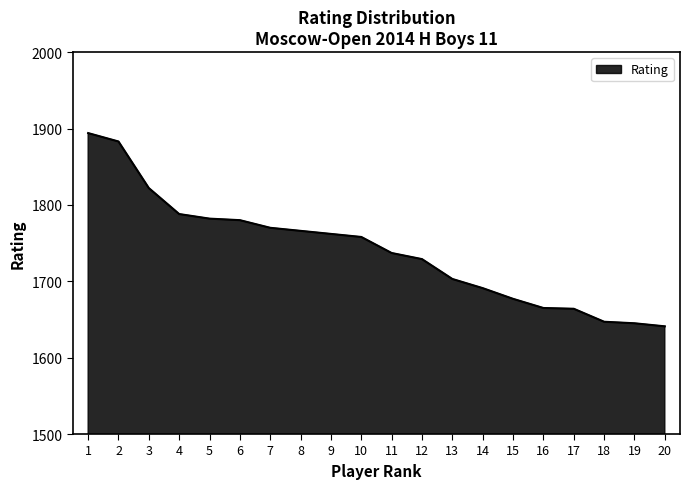

Is it true that the value at 16 is 1665?

True